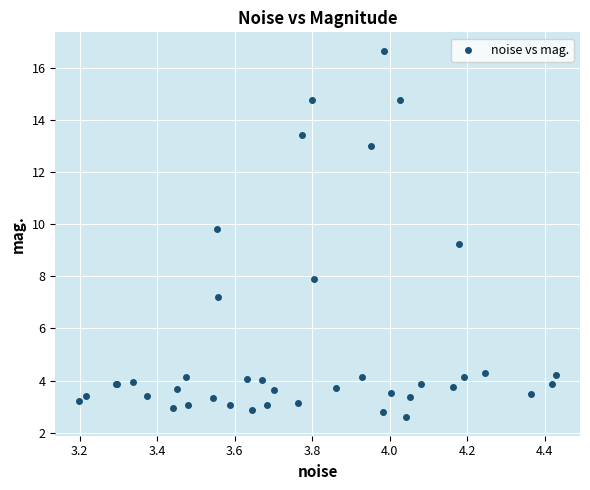

What Y value in the scatter plot is closest to 9?

9.2